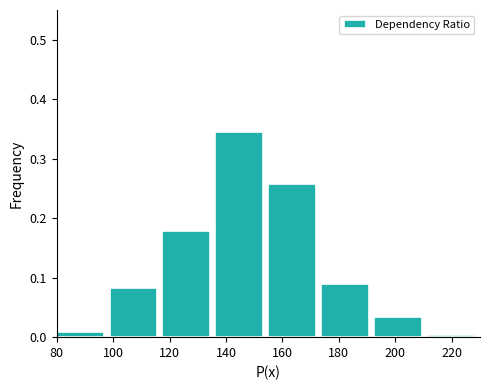

Reading left to right, list every bar in this chart as the range it spans on the x-axis followed by its height. Neither the bar edges nor the heights are printed on the chart, so give them approximately, as read against the axes.

80 to 98: under 0.01
98 to 118: 0.08
118 to 136: 0.18
136 to 156: 0.35
156 to 174: 0.26
174 to 192: 0.09
192 to 212: 0.03
212 to 230: under 0.01